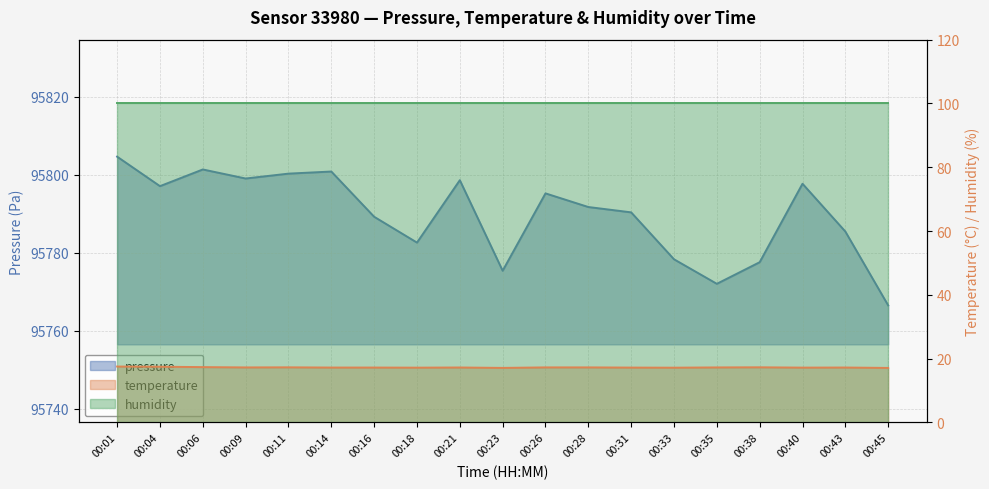

True or false: pressure and temperature cross at least once.

False